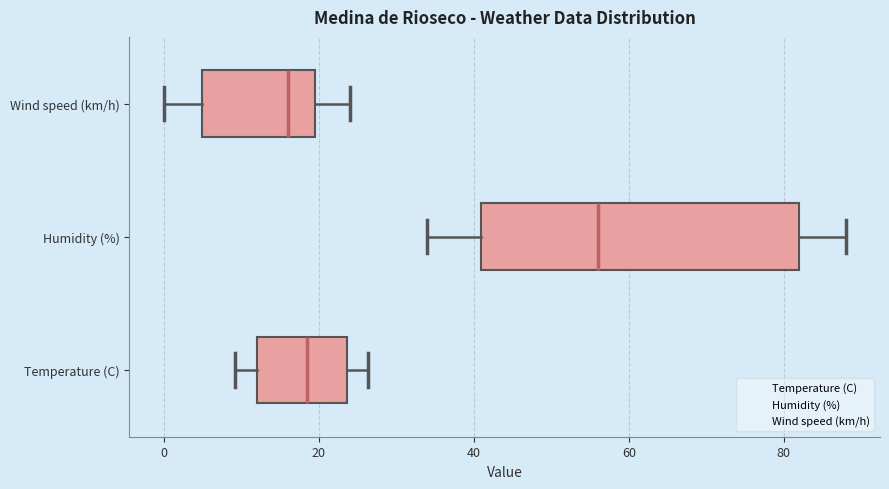

Comparing the boxes themselves (not the whiskers), which one is the widest?

Humidity (%)